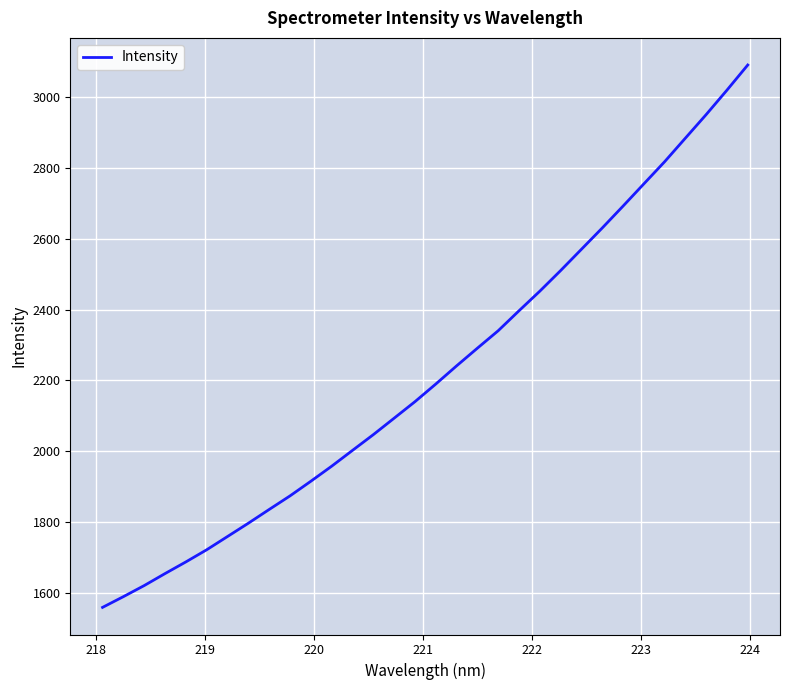

What is the maximum value shown in the chart?

3089.7